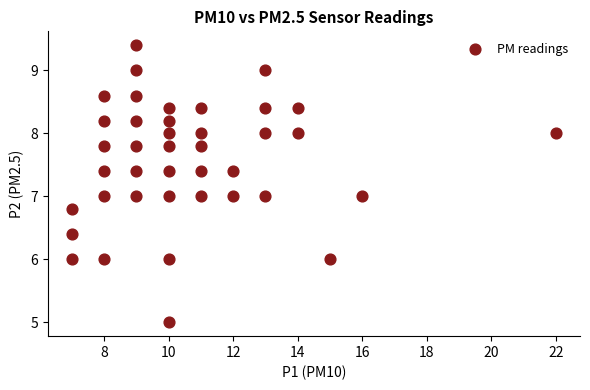

What is the range of X values (max minus min)?

15.0